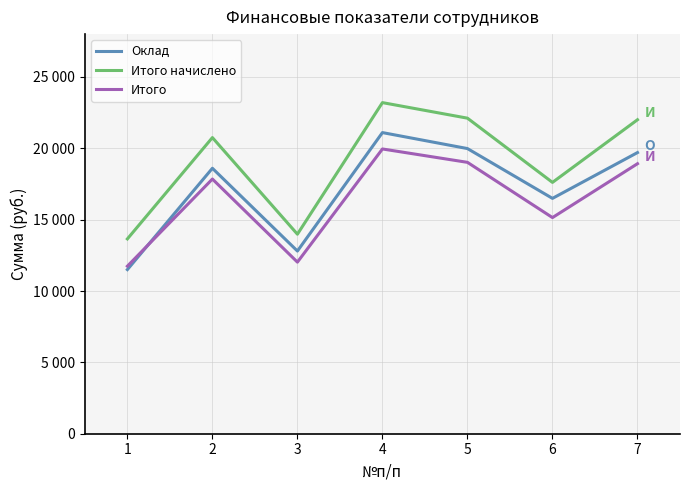

At how many categories does at least one series exceed 21458?

3